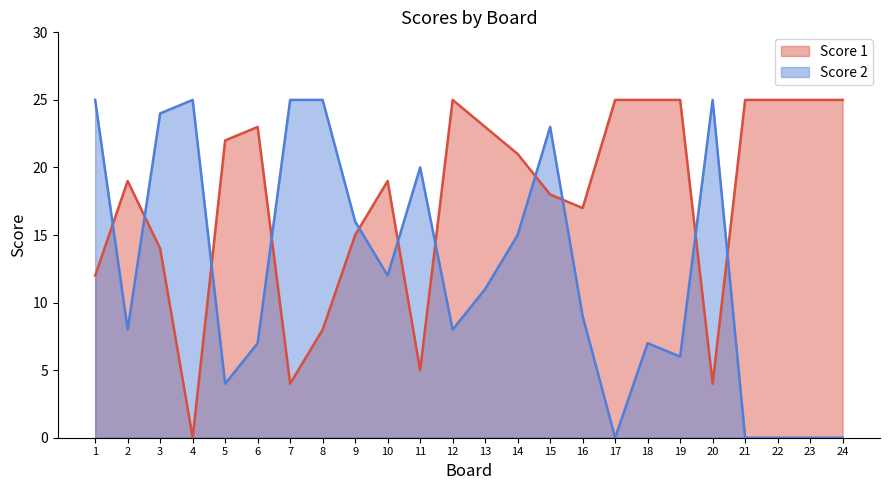

Does the chart have visible grid lines?

No